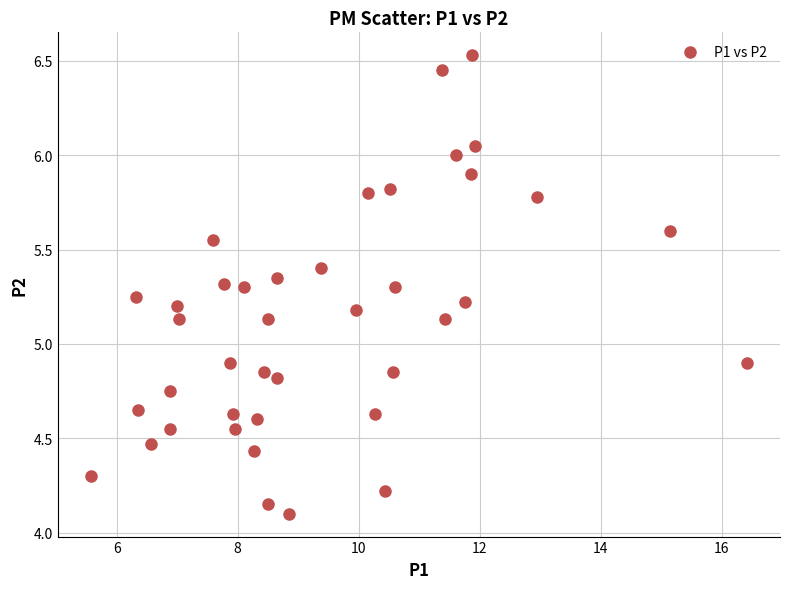

What is the range of X values (max minus min)?

10.9